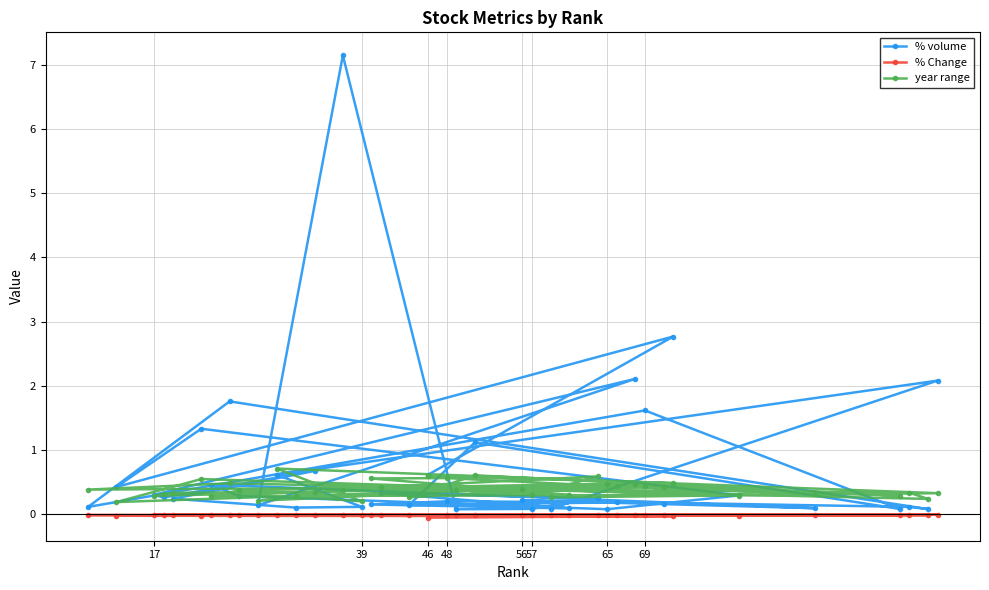

Which series has the widest spread of values?

% volume